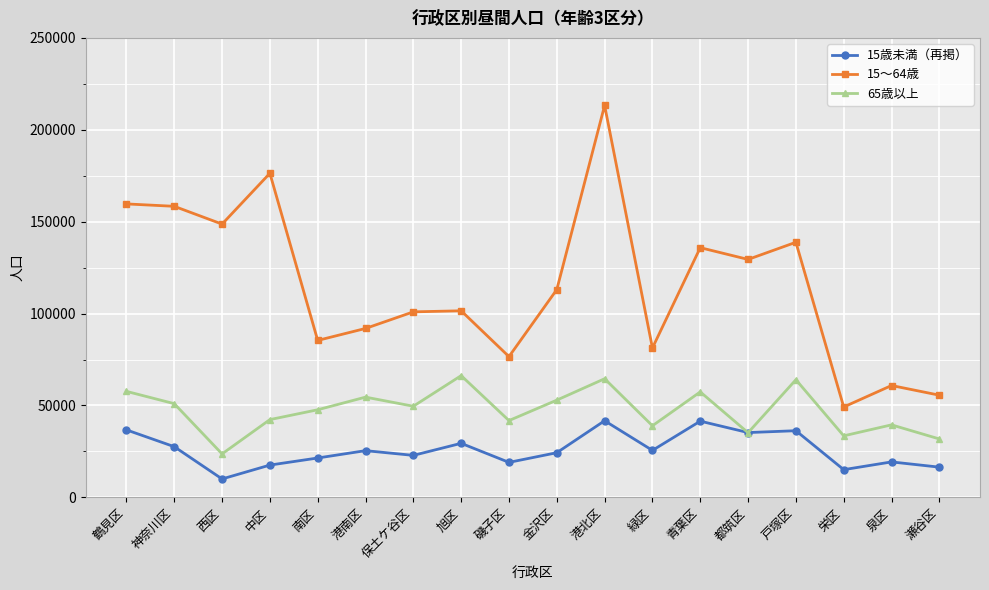

The value of 15～64歳 at 緑区 is 109577. True or false?

False